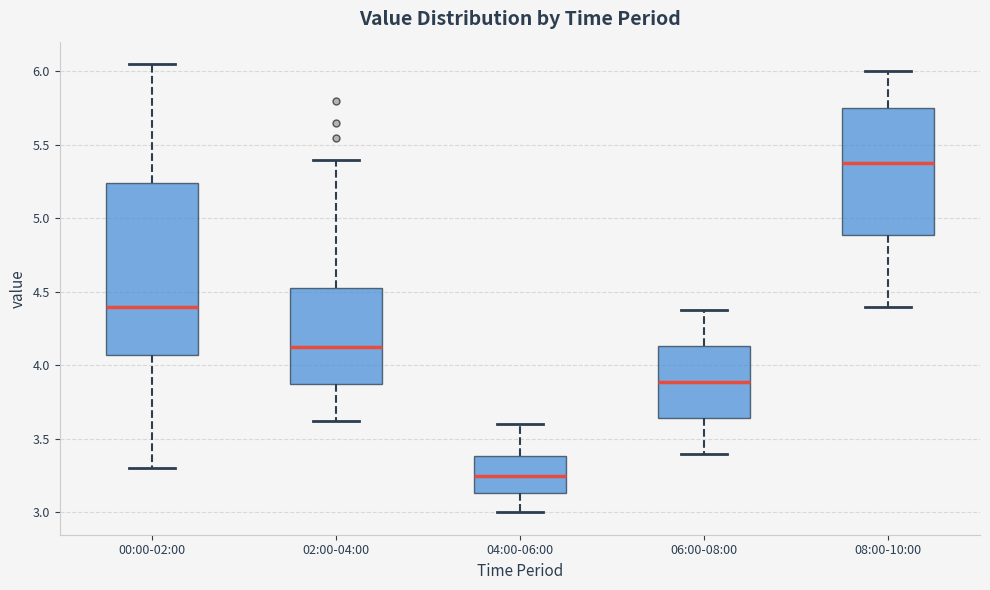

Where does the median line of the box for 02:00-04:00 sit on the y-axis? The values are not printed on the chart, so give them approximately, as read against the axis.

4.15